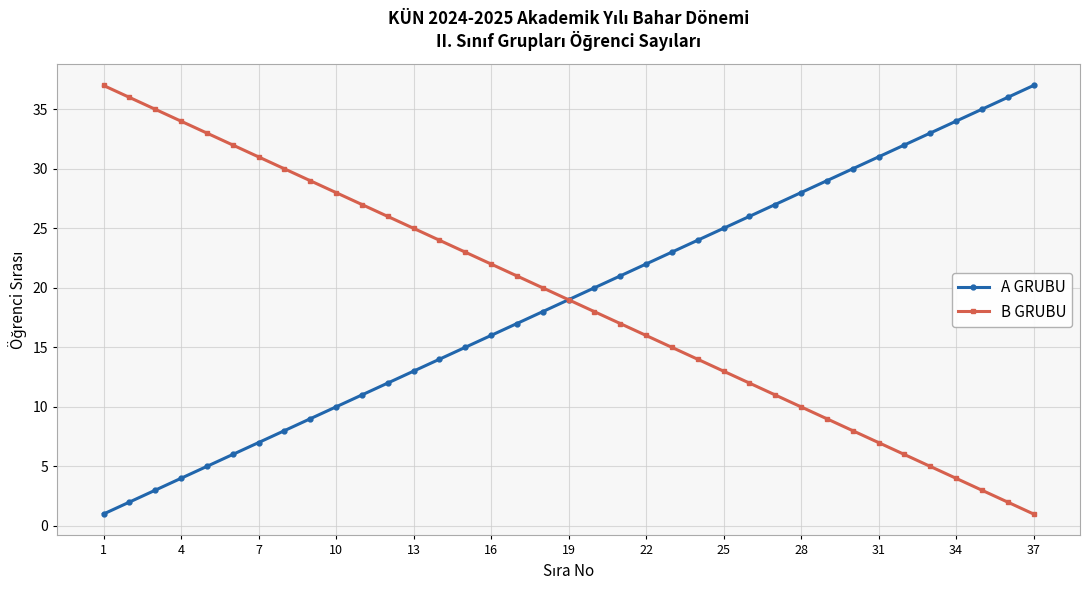

What is the sum of all A GRUBU values?

703